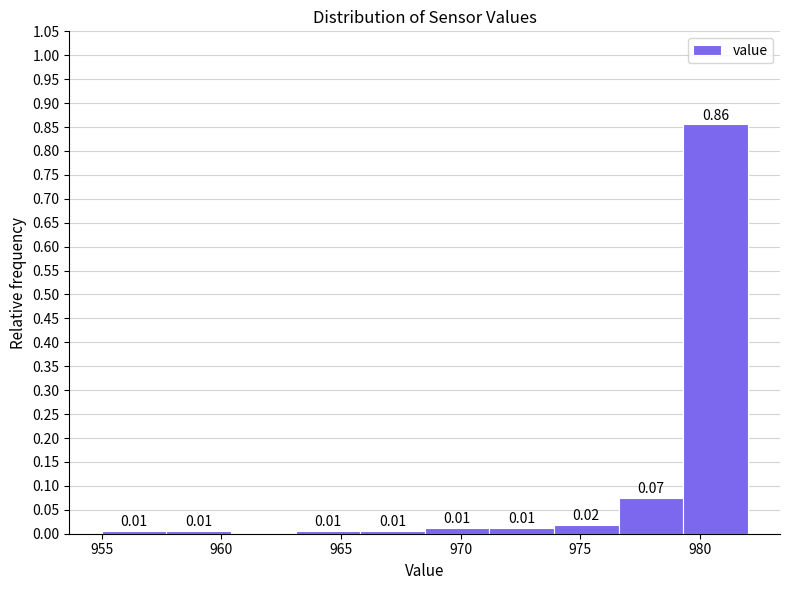

Which range on the x-axis has the tallest bar?

979.3 to 982.0